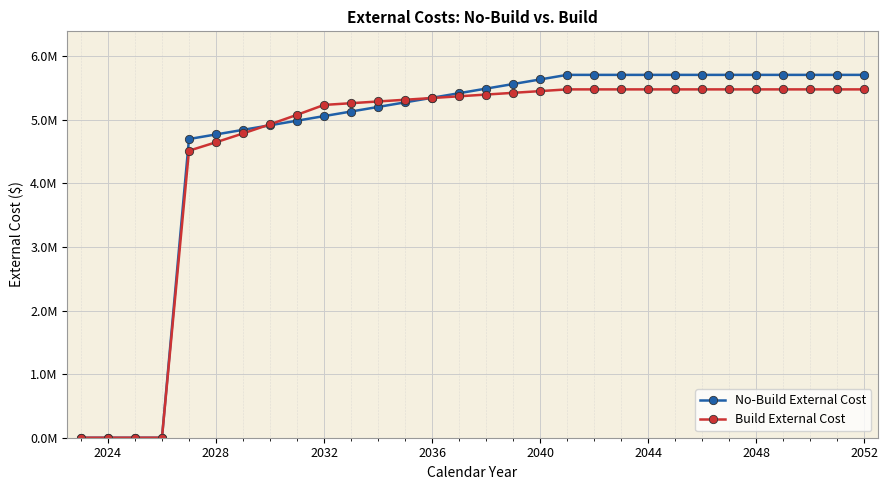

What is the maximum value for Build External Cost?

5480549.3